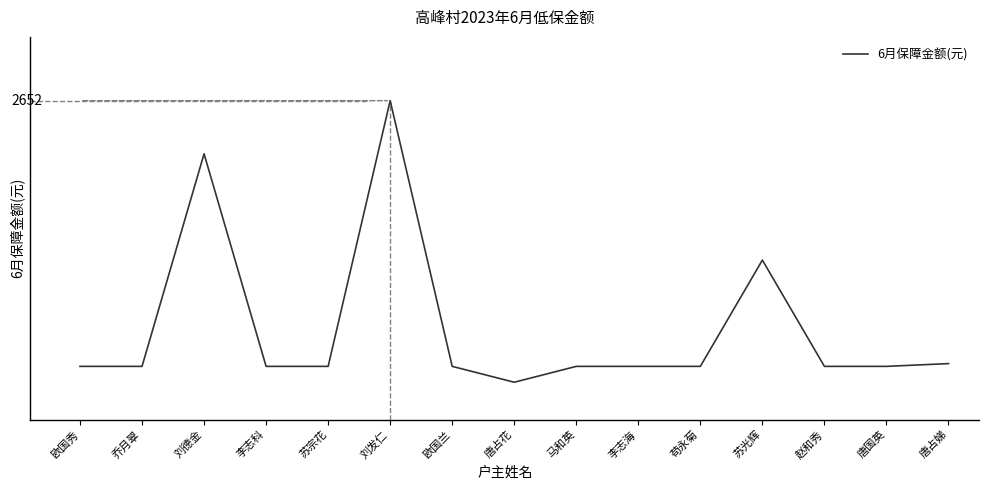

What is the label of the 12th point from the right?

李志科